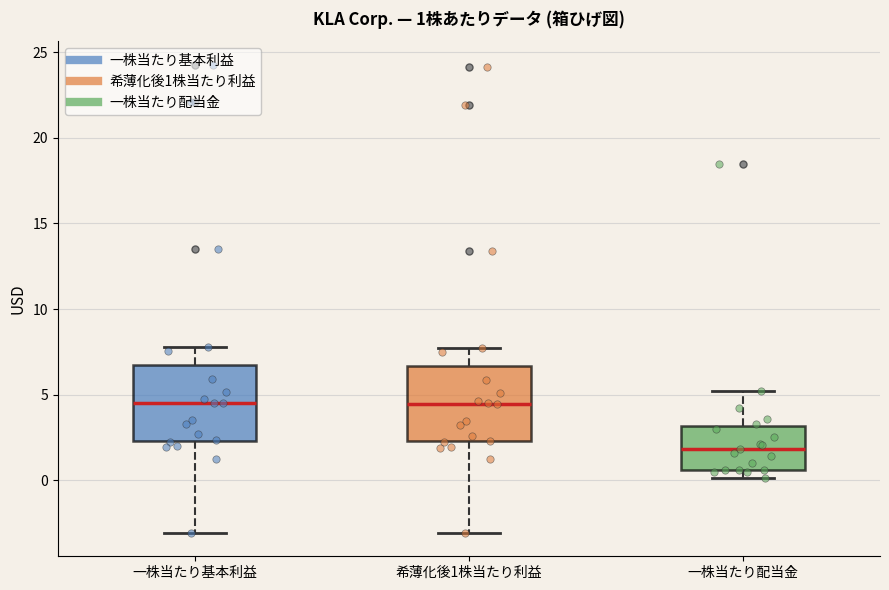

Which box's median line is the lowest?

一株当たり配当金